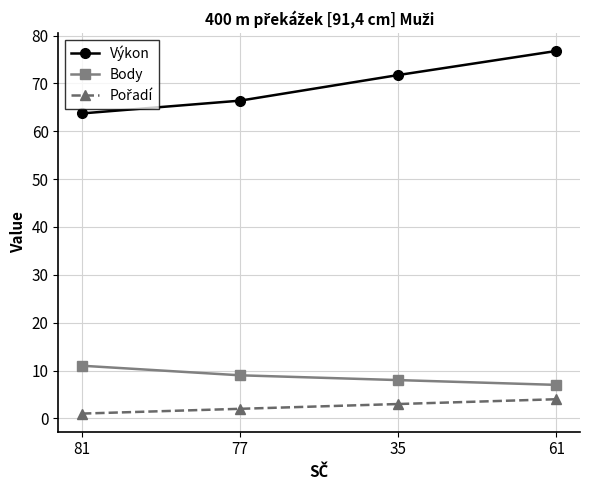

Which label corresponds to the smallest value in the chart?

81